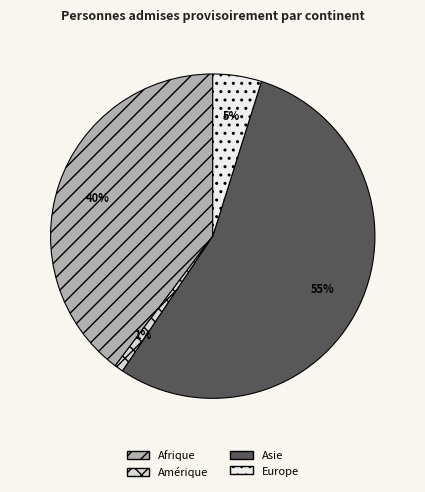

How many slices are in this pie chart?

4